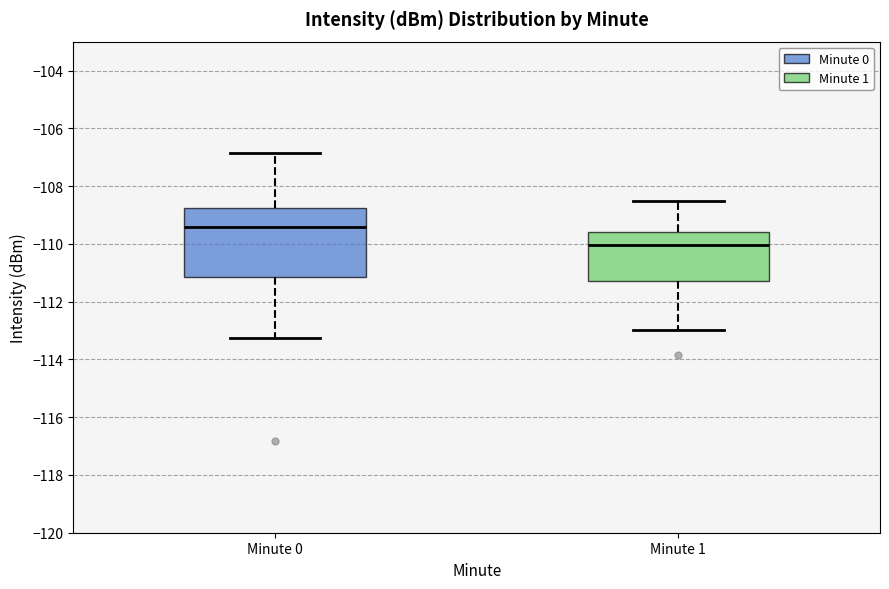

Which box's median line is the highest?

Minute 0